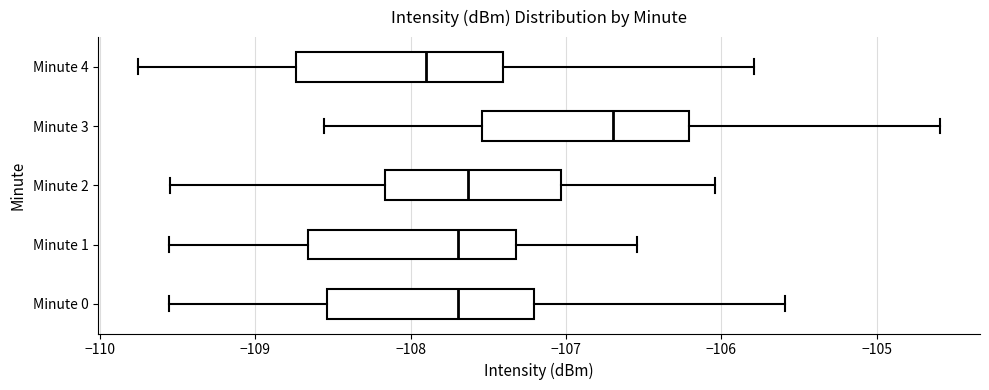

Reading bottom to top, read every box against the x-axis: the position of its median line, the range the box covers, and the ends of its whiskers. The values are not printed on the chart, so give them approximately, as read against the axis.

Minute 0: median -107.7, box -108.5 to -107.2, whiskers -109.6 to -105.6
Minute 1: median -107.7, box -108.7 to -107.3, whiskers -109.6 to -106.5
Minute 2: median -107.6, box -108.2 to -107.0, whiskers -109.6 to -106.0
Minute 3: median -106.7, box -107.5 to -106.2, whiskers -108.6 to -104.6
Minute 4: median -107.9, box -108.7 to -107.4, whiskers -109.8 to -105.8